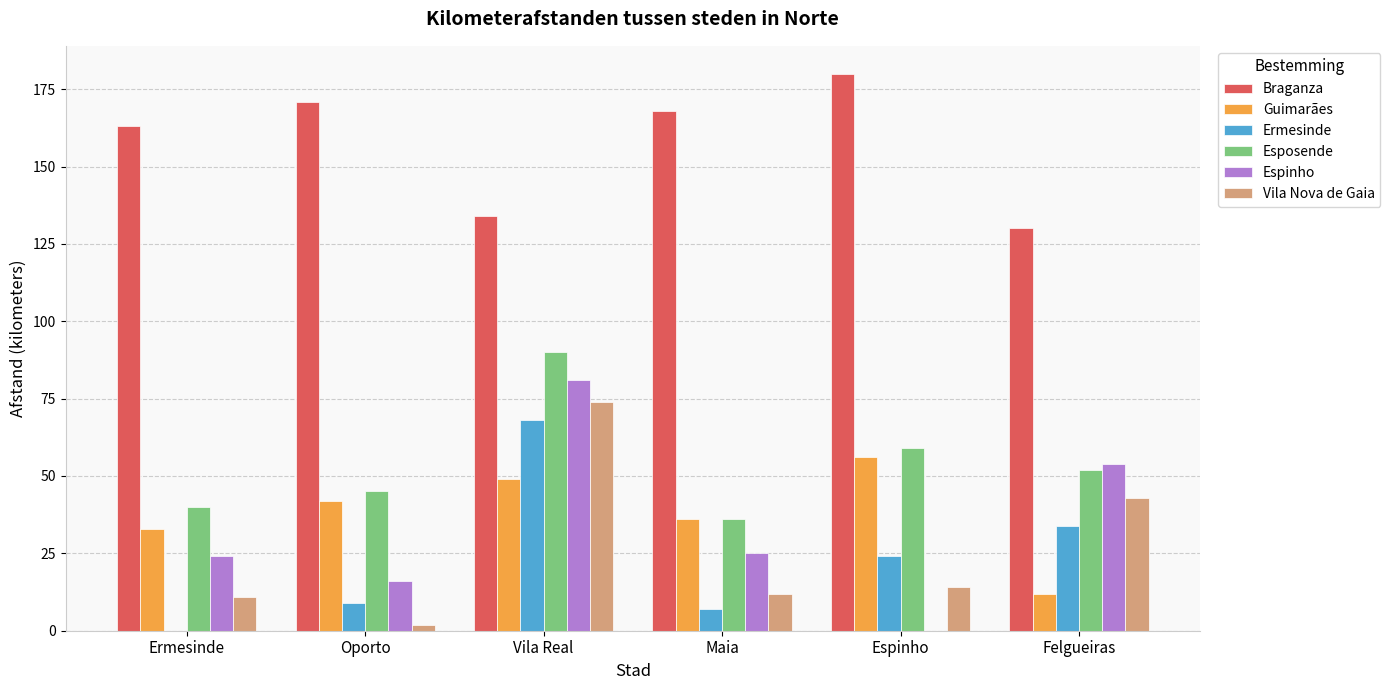

What is the sum of all Espinho values?

200